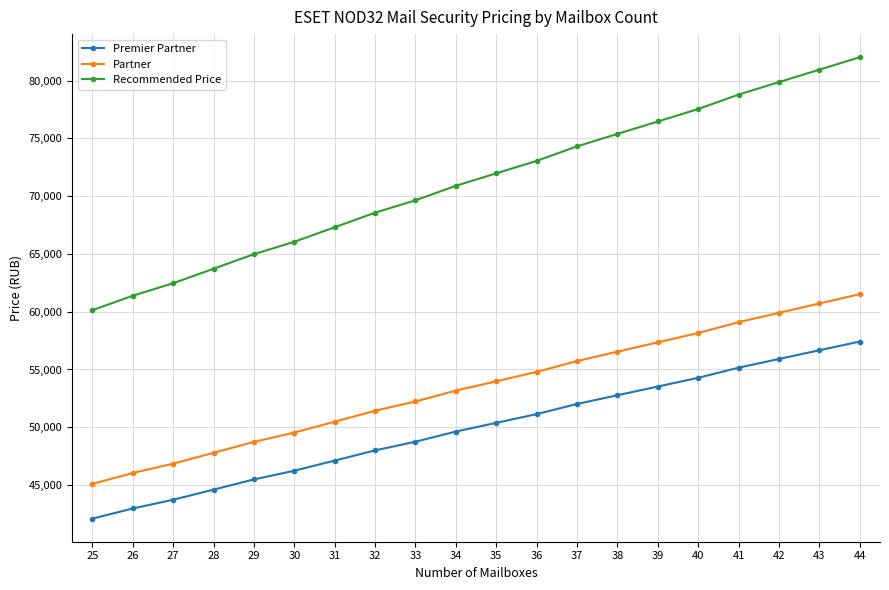

Does the chart have visible grid lines?

Yes